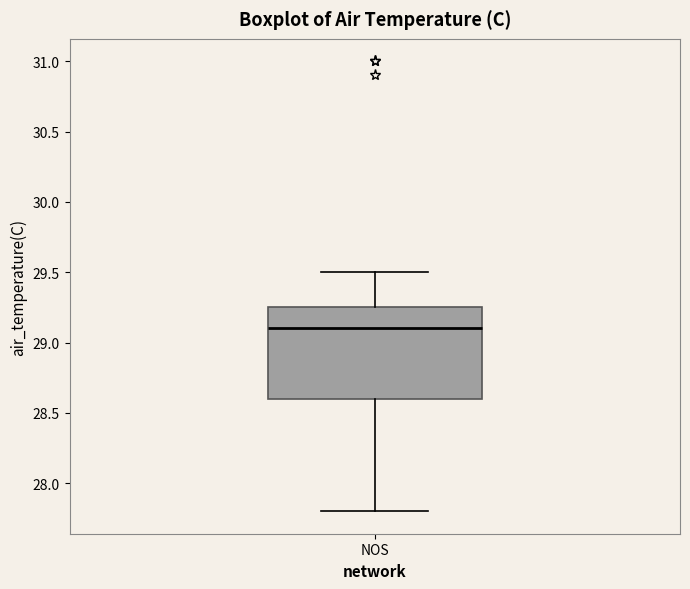

Transcribe this box plot: give where the median line is, the range the box spans, and where the two whiskers end, as read against the y-axis. The values are not printed on the chart, so give them approximately, as read against the axis.

median 29.10, box 28.60 to 29.25, whiskers 27.80 to 29.50